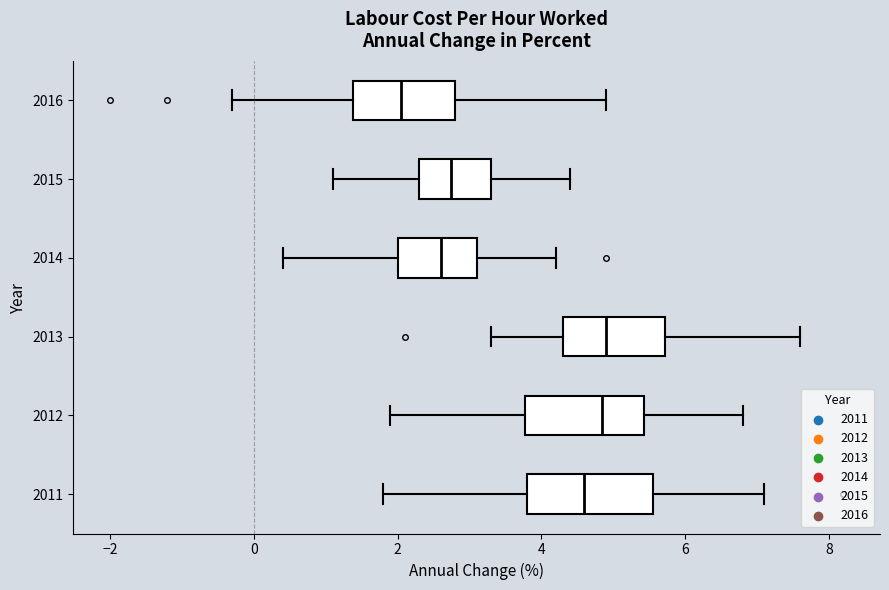

Reading bottom to top, read every box against the x-axis: the position of its median line, the range the box covers, and the ends of its whiskers. The values are not printed on the chart, so give them approximately, as read against the axis.

2011: median 4.6, box 3.8 to 5.6, whiskers 1.8 to 7.2
2012: median 4.8, box 3.8 to 5.4, whiskers 2.0 to 6.8
2013: median 5.0, box 4.4 to 5.8, whiskers 3.4 to 7.6
2014: median 2.6, box 2.0 to 3.2, whiskers 0.4 to 4.2
2015: median 2.8, box 2.4 to 3.4, whiskers 1.2 to 4.4
2016: median 2.0, box 1.4 to 2.8, whiskers -0.2 to 5.0